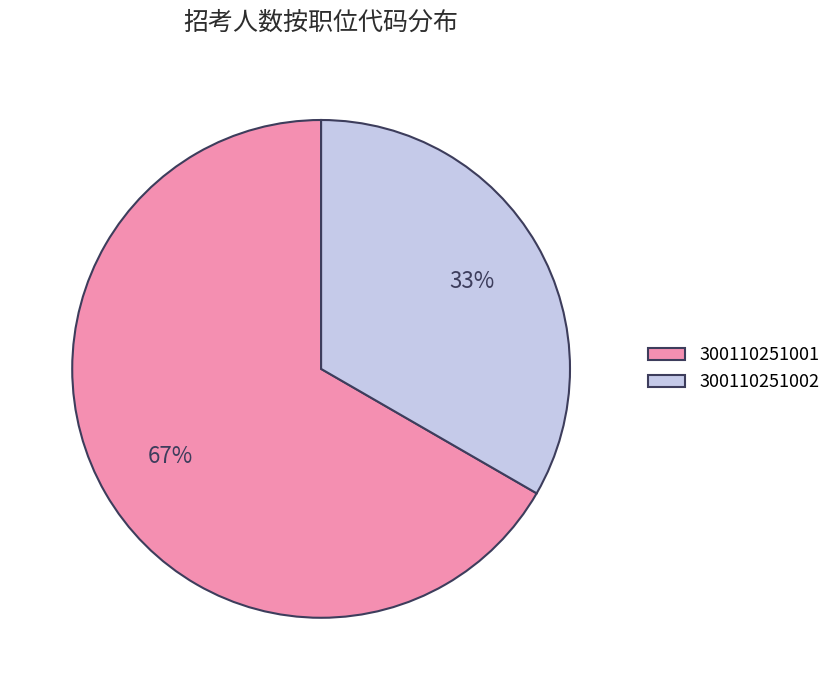

To the nearest percent, what is the combined percentage of 300110251002 and 300110251001?

100%